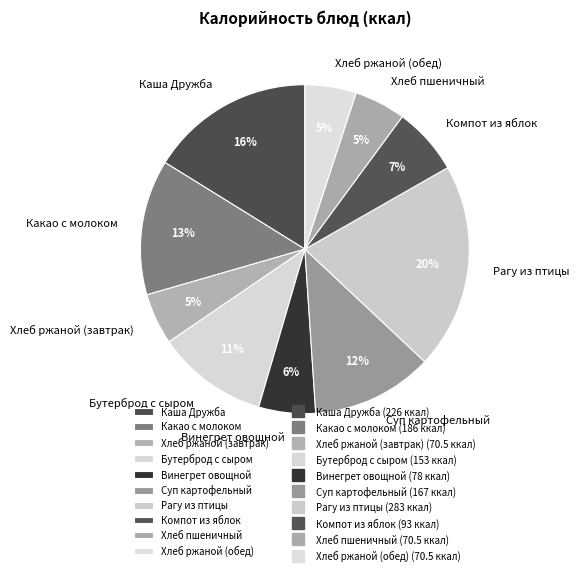

How many slices are in this pie chart?

10